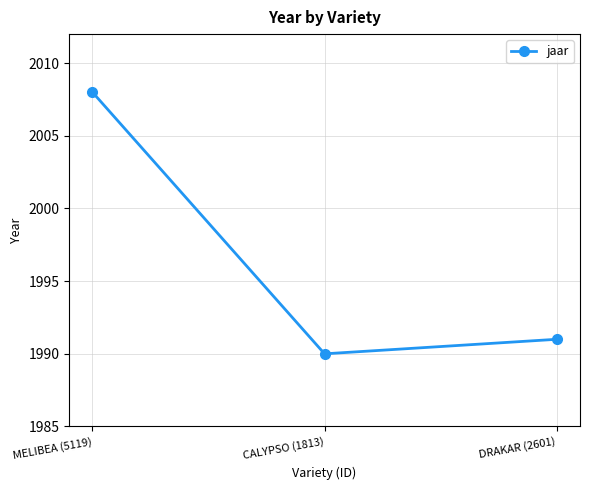

The value at MELIBEA (5119) is 2859. True or false?

False